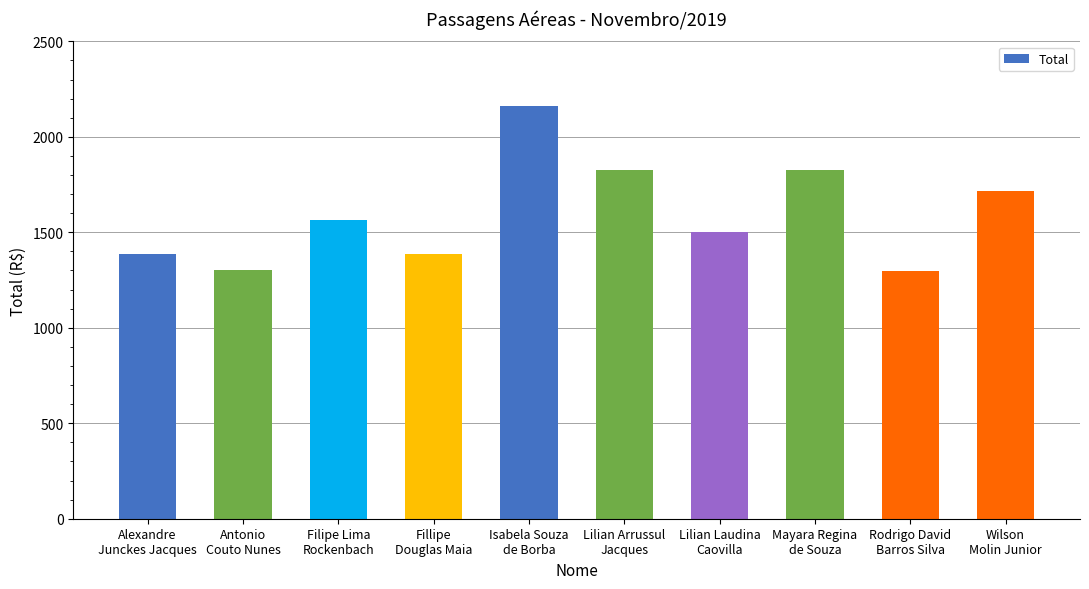

Is it true that the value at Fillipe
Douglas Maia is 1385.3?

True